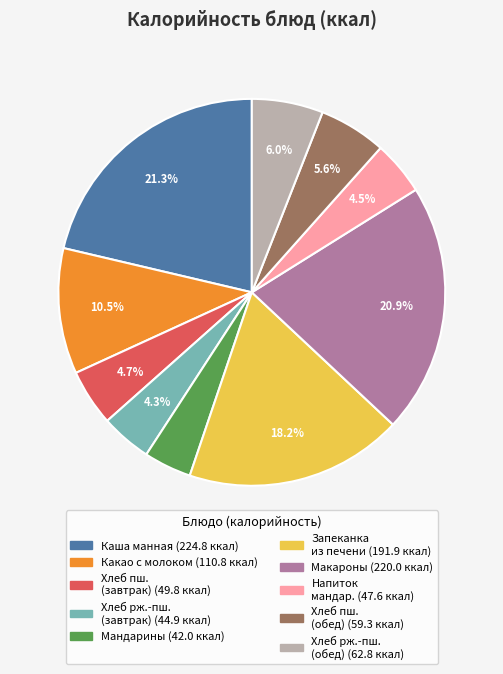

Does any single category account for the majority?

No